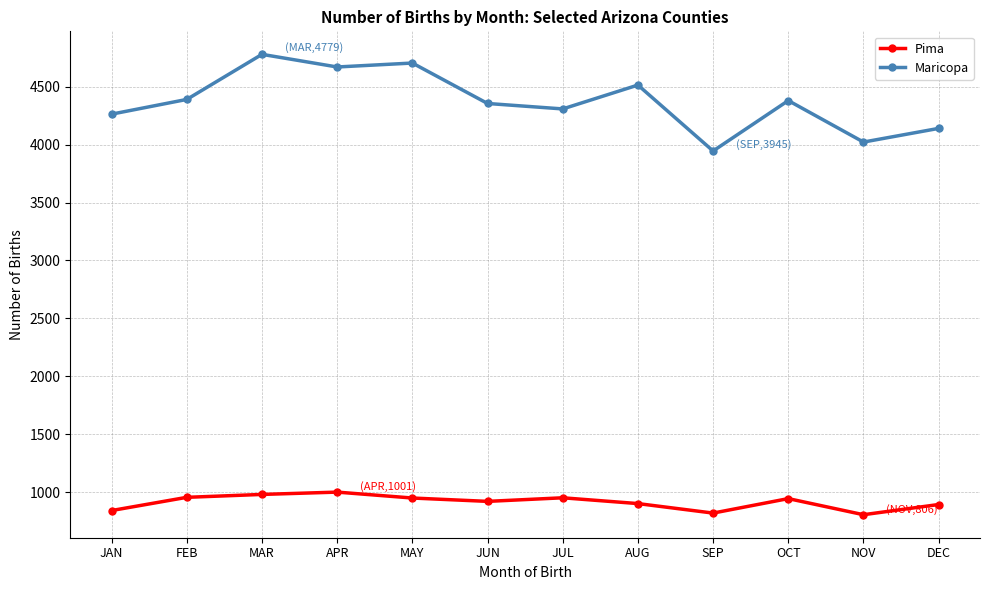

How many data points does each series have?

12